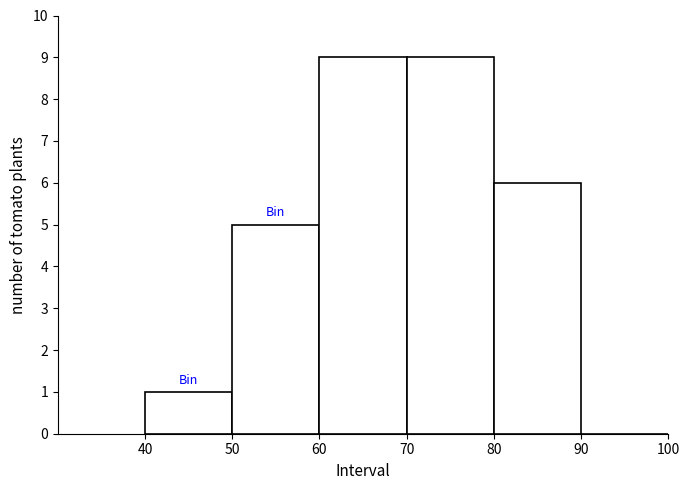

What is the height of the bar covering 80 to 90 on the x-axis? The values are not printed on the chart, so give them approximately, as read against the axis.

6